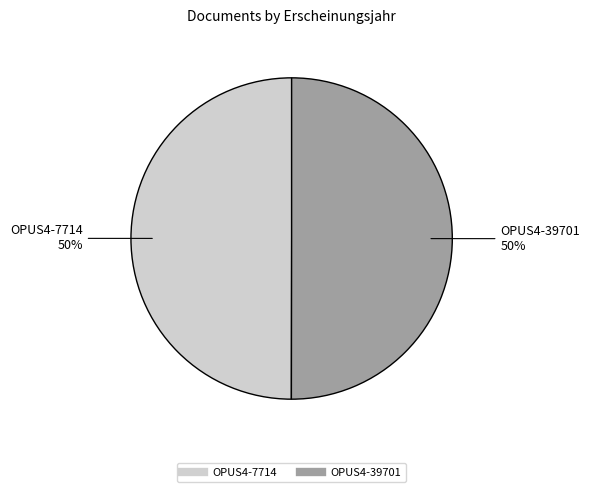

What percentage is the OPUS4-39701 slice, to the nearest percent?

50%